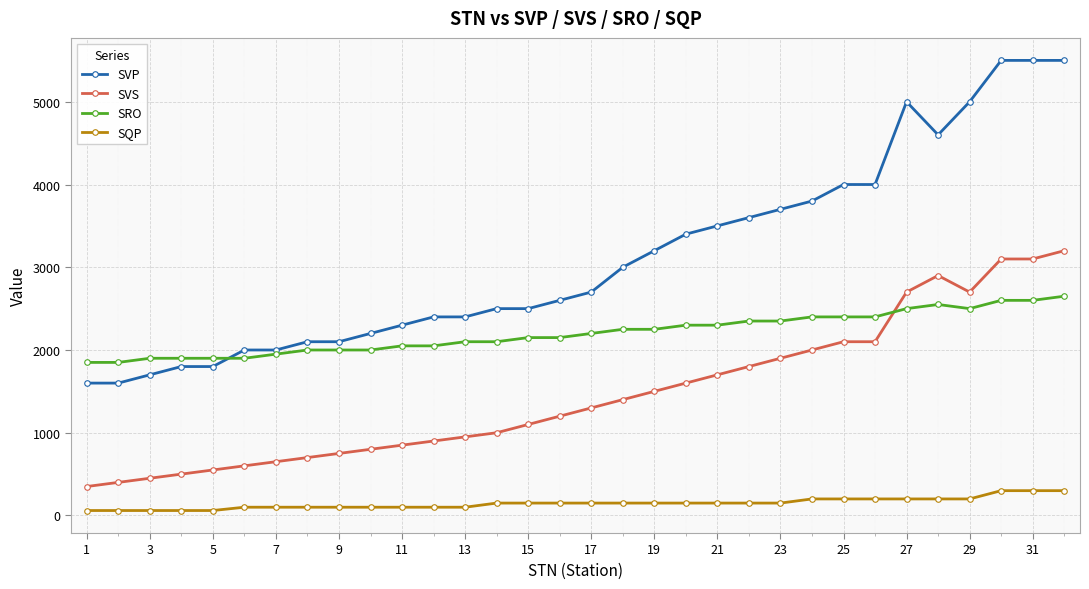

What is the lowest value of the SVS series?

350